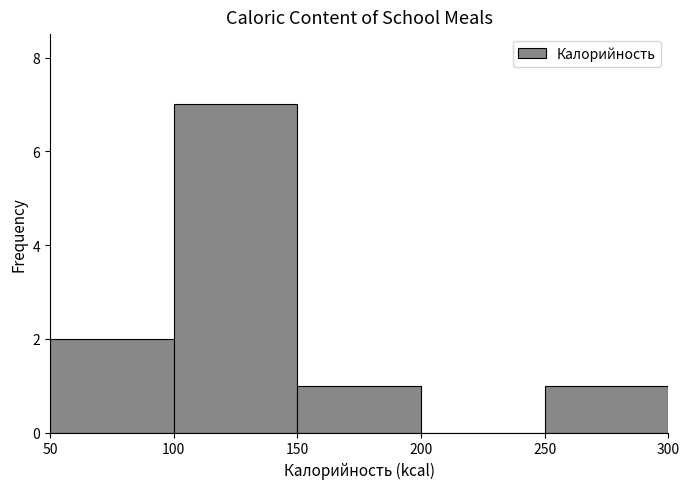

Which range on the x-axis has the tallest bar?

100 to 150